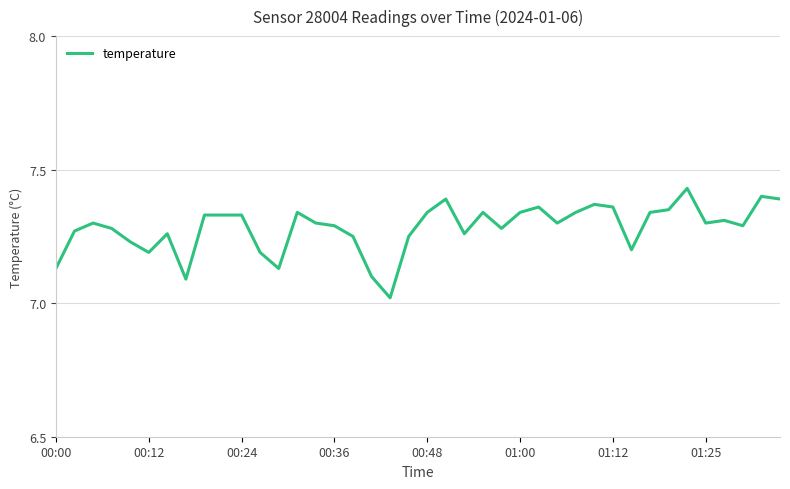

What is the difference between the maximum and minimum values?

0.4